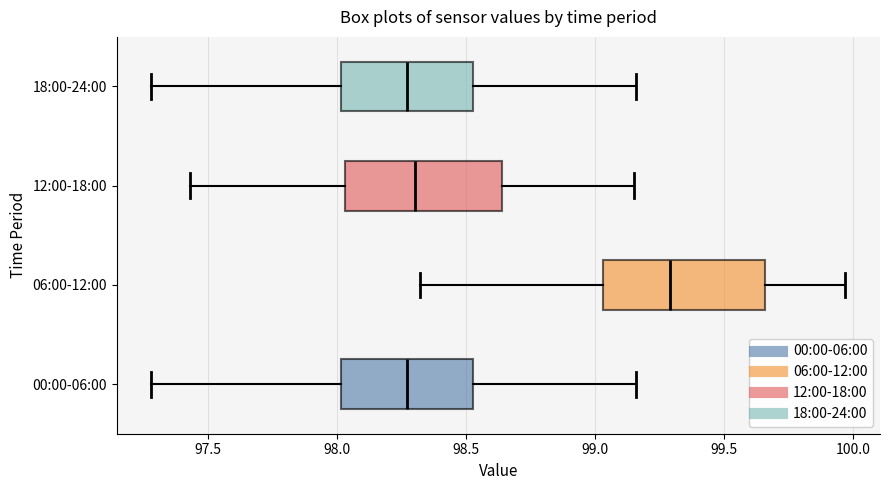

Reading bottom to top, transcribe this box plot: for each box, give where its median line is, the range the box spans, and where its two whiskers end, as read against the x-axis. The values are not printed on the chart, so give them approximately, as read against the axis.

00:00-06:00: median 98.25, box 98.00 to 98.55, whiskers 97.30 to 99.15
06:00-12:00: median 99.30, box 99.05 to 99.65, whiskers 98.30 to 99.95
12:00-18:00: median 98.30, box 98.05 to 98.65, whiskers 97.45 to 99.15
18:00-24:00: median 98.25, box 98.00 to 98.55, whiskers 97.30 to 99.15